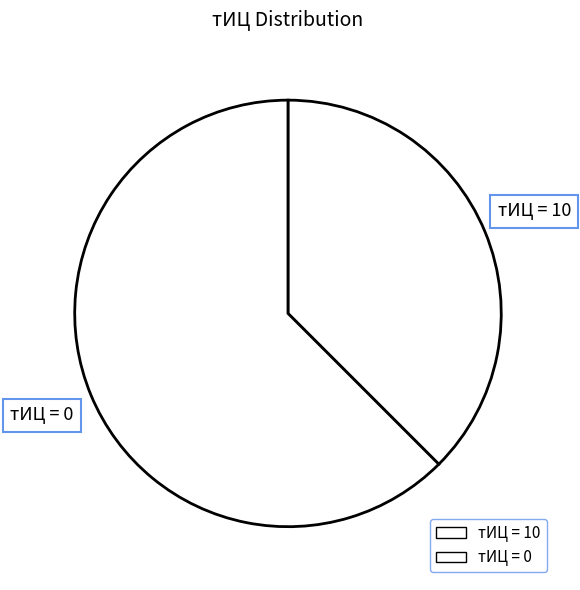

Count the number of slices in the pie.

2